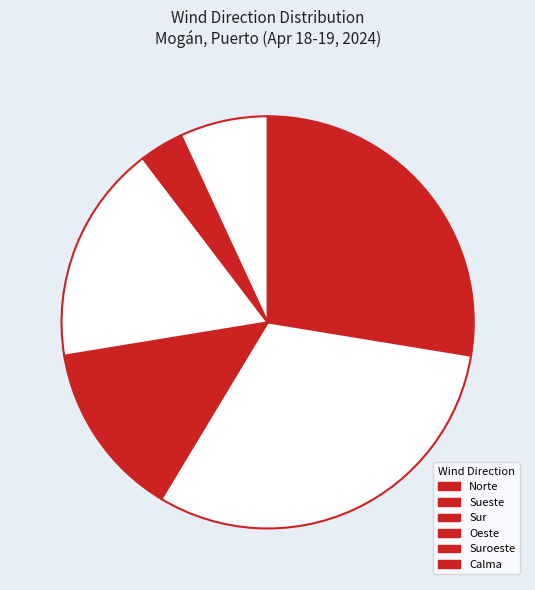

How many segments does this pie chart have?

6